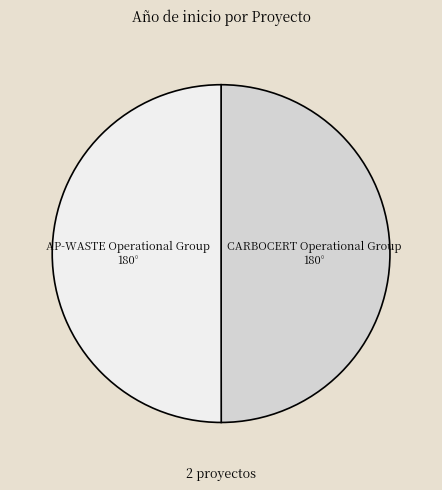

How many slices are in this pie chart?

2